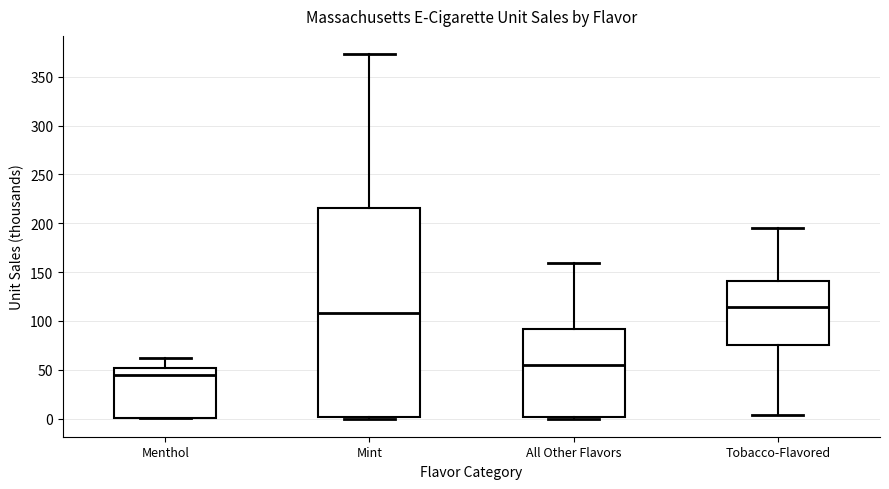

Reading left to right, transcribe this box plot: for each box, give where its median line is, the range the box spans, and where its two whiskers end, as read against the y-axis. The values are not printed on the chart, so give them approximately, as read against the axis.

Menthol: median 45, box 0 to 50, whiskers 0 to 60
Mint: median 110, box 0 to 215, whiskers 0 to 375
All Other Flavors: median 55, box 0 to 90, whiskers 0 (just below the box's lower edge) to 160
Tobacco-Flavored: median 115, box 75 to 140, whiskers 5 to 195